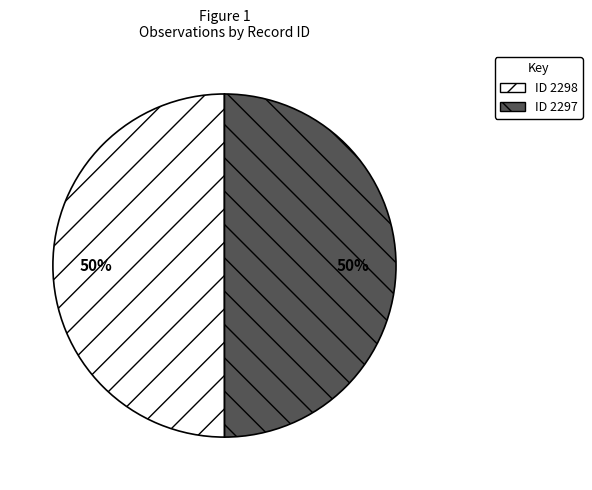

How many slices are in this pie chart?

2